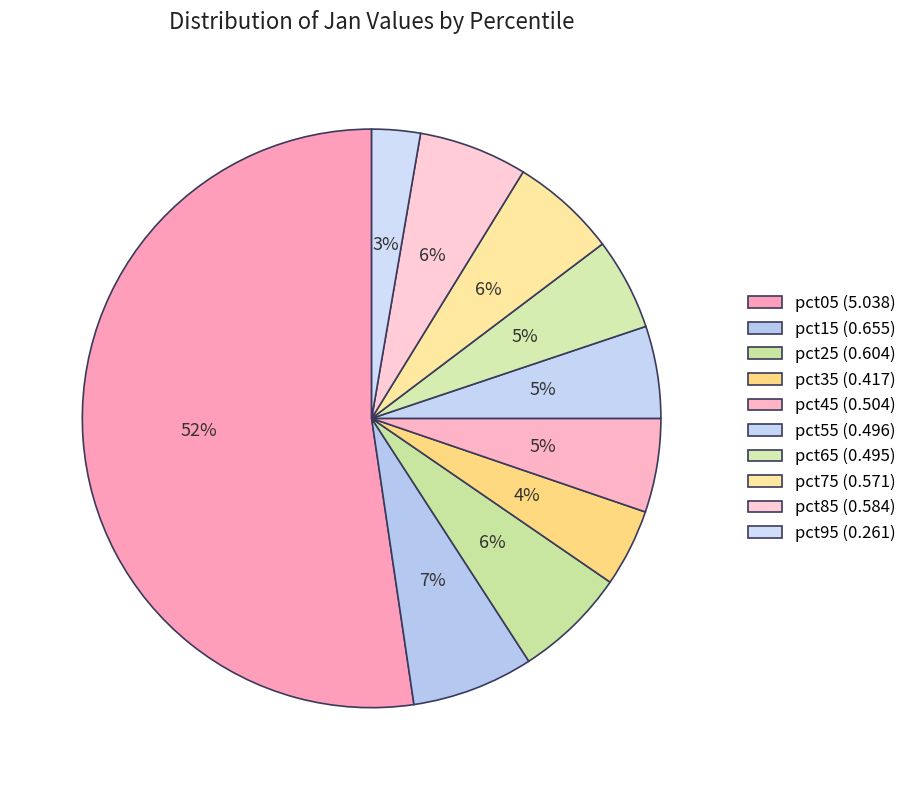

Combined, what portion of the pie is pct45 and pct25?

11.5%